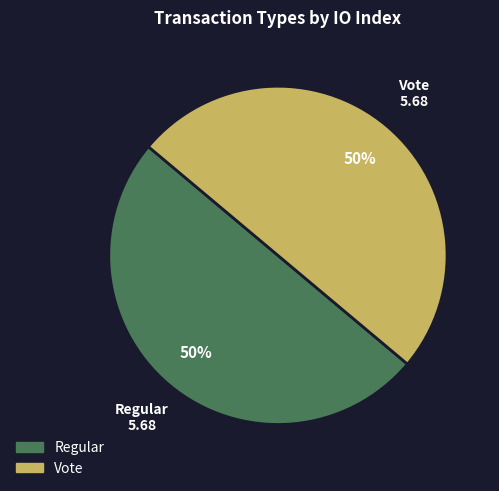

Is the sum of Regular and Vote greater than half?

Yes